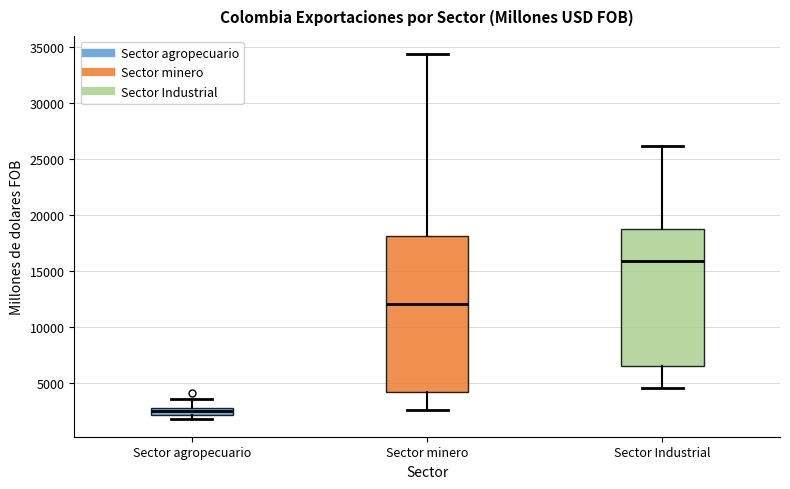

Where does the lower whisker of the box for Sector minero end on the y-axis? The values are not printed on the chart, so give them approximately, as read against the axis.

2500